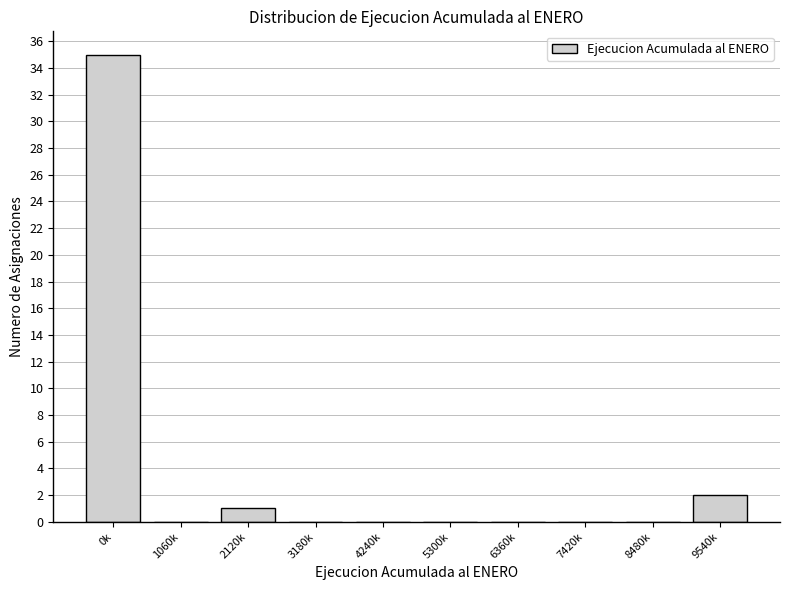

Reading left to right, extract all data points from this chart.

0k=35	1060k=0	2120k=1	3180k=0	4240k=0	5300k=0	6360k=0	7420k=0	8480k=0	9540k=2